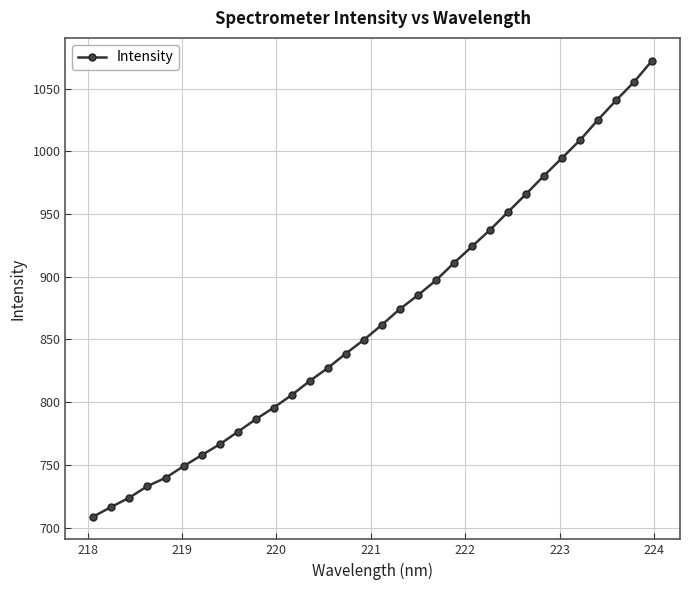

What is the smallest value displayed?

708.7